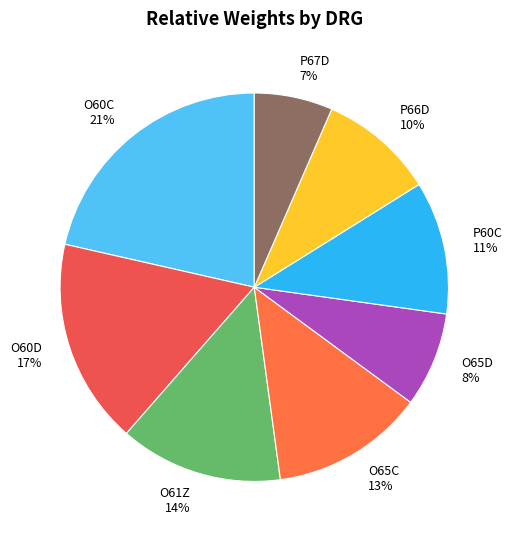

To the nearest percent, what is the average slice percentage?

12%